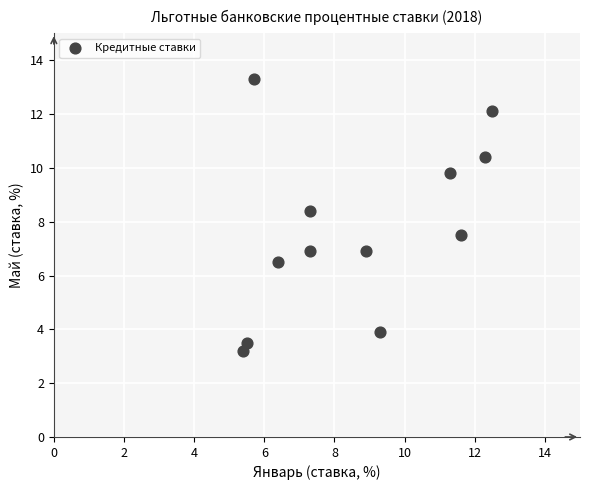

What is the range of X values (max minus min)?

7.1